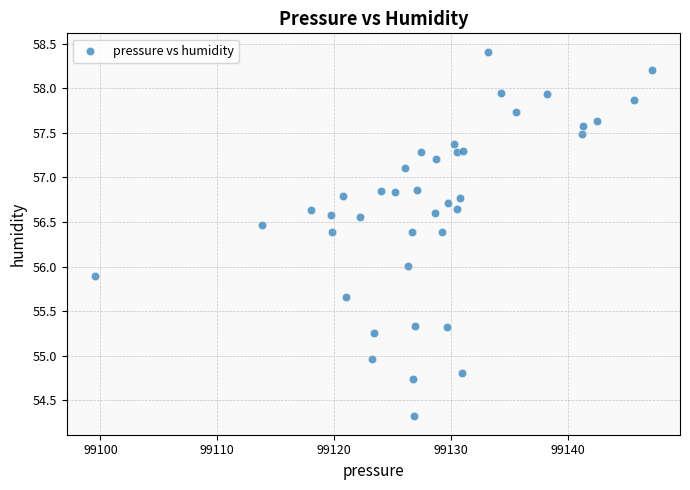

What is the range of X values (max minus min)?

47.7